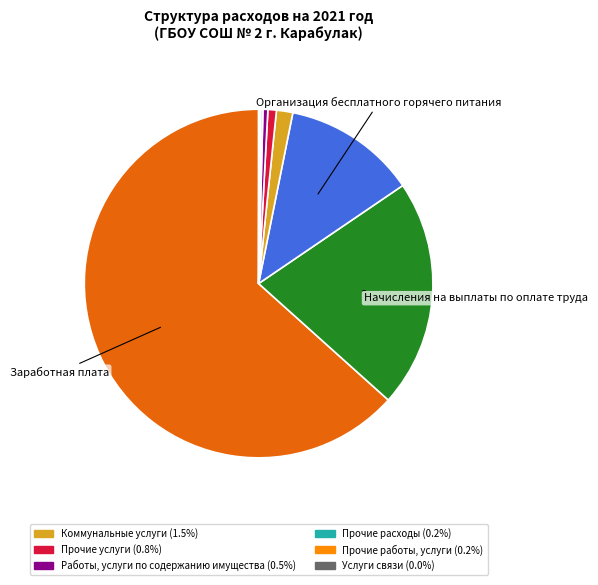

Is there a majority slice in this chart?

Yes